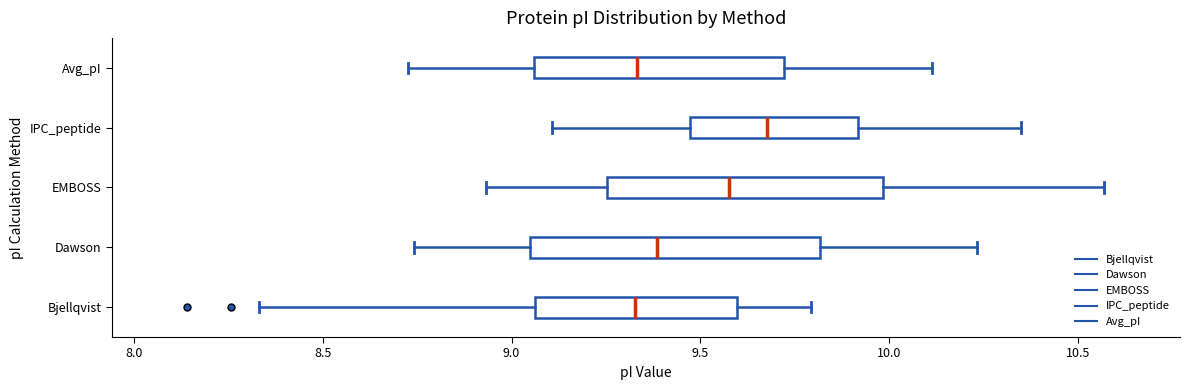

Which box has the furthest to the right median line?

IPC_peptide